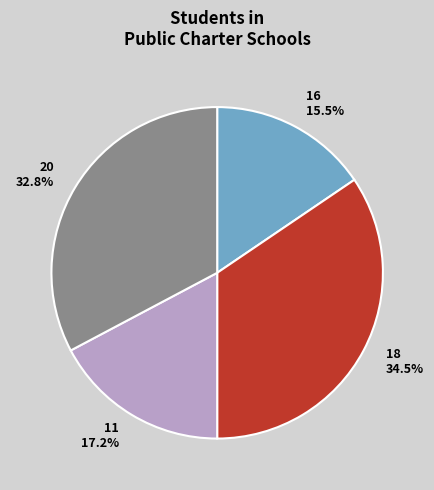

Does 11 account for over 50% of the chart?

No